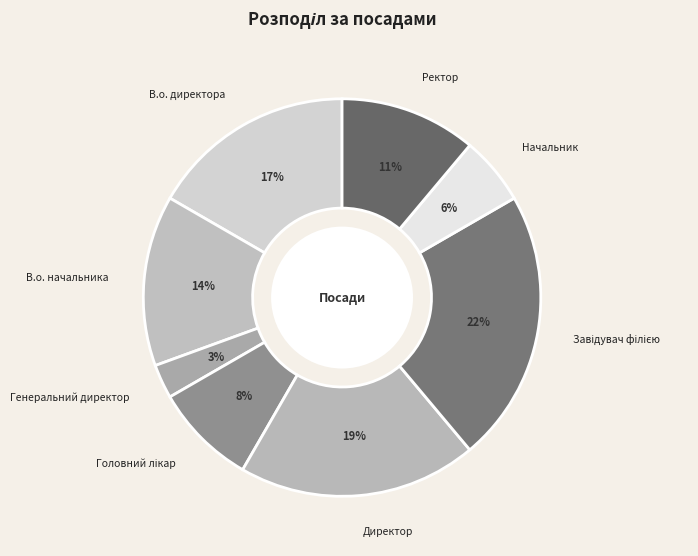

Combined, do В.о. директора and Директор account for over 50%?

No